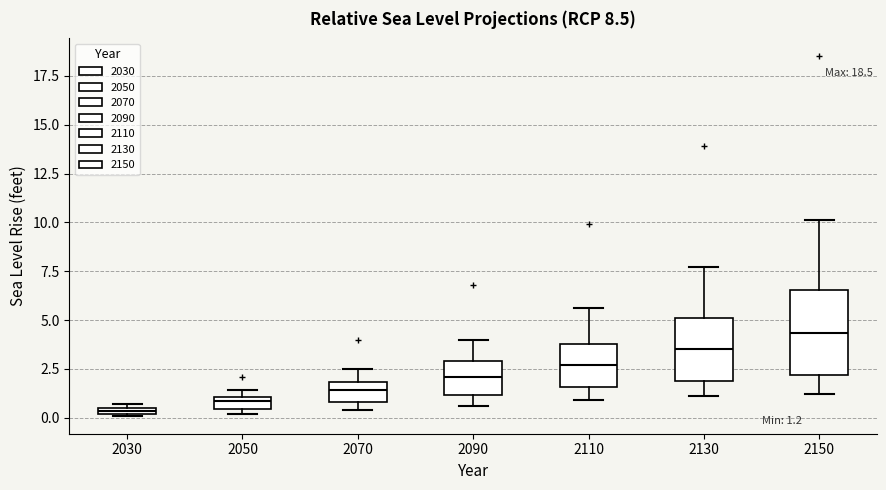

Which box has the lowest median line?

2030